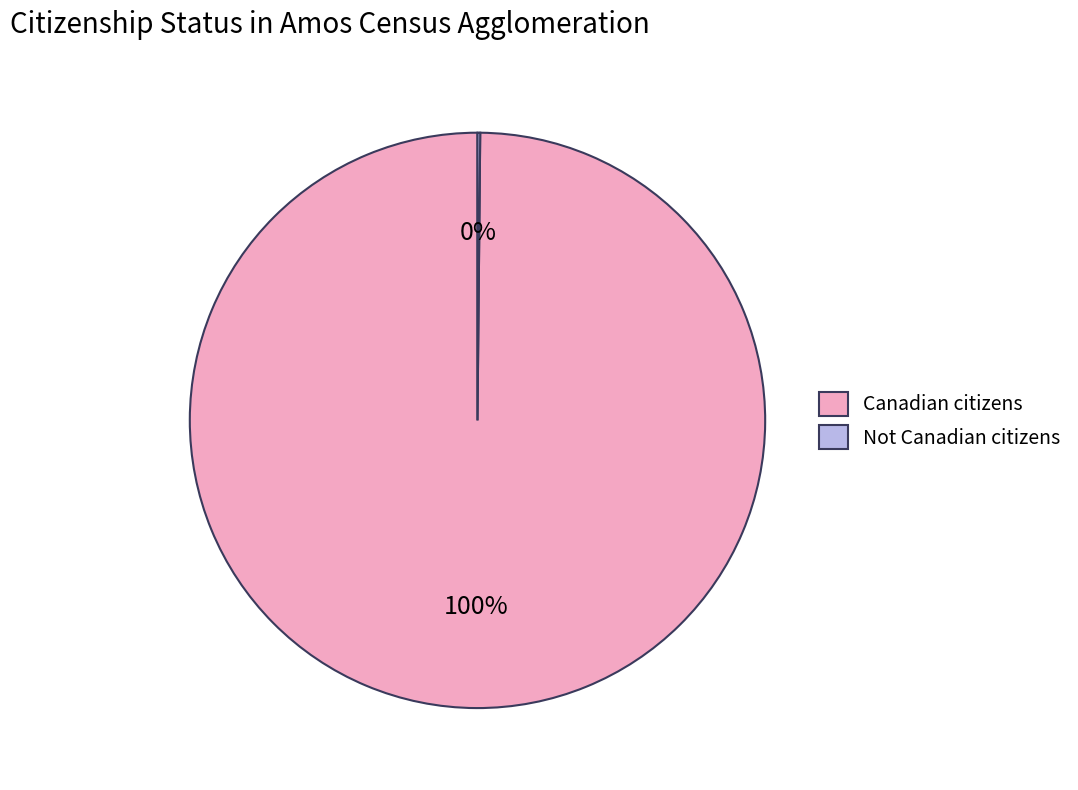

What is the largest slice in the pie chart?

Canadian citizens